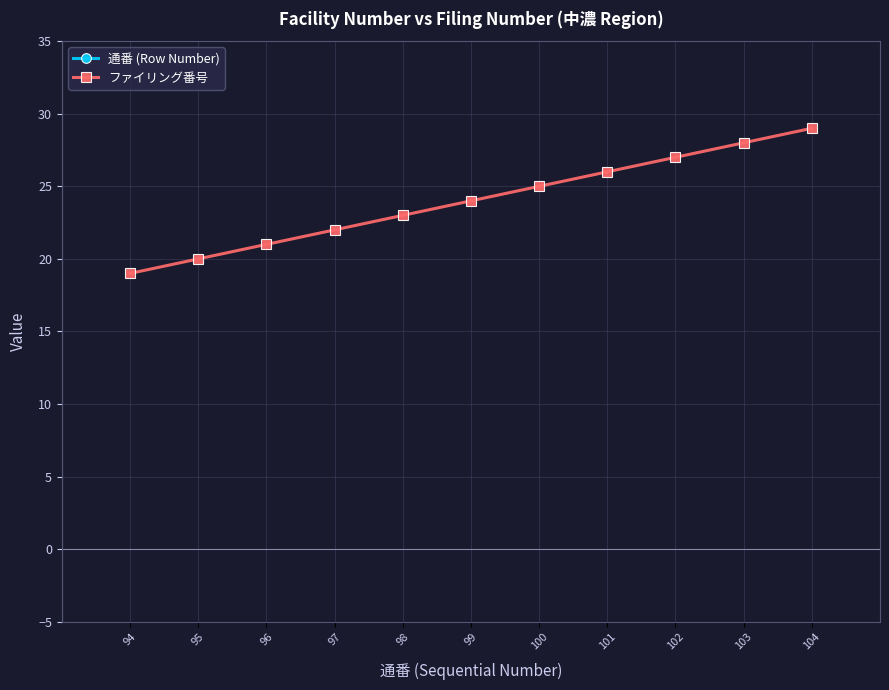

Is it true that 通番 (Row Number) equals 101 at 101?

True